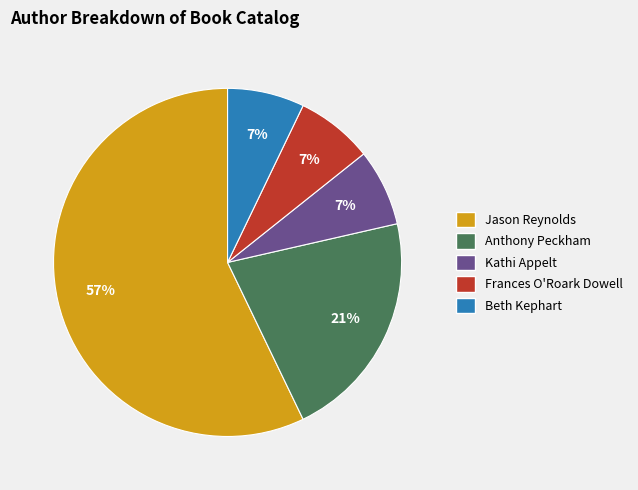

To the nearest percent, what percentage of the pie is Beth Kephart?

7%